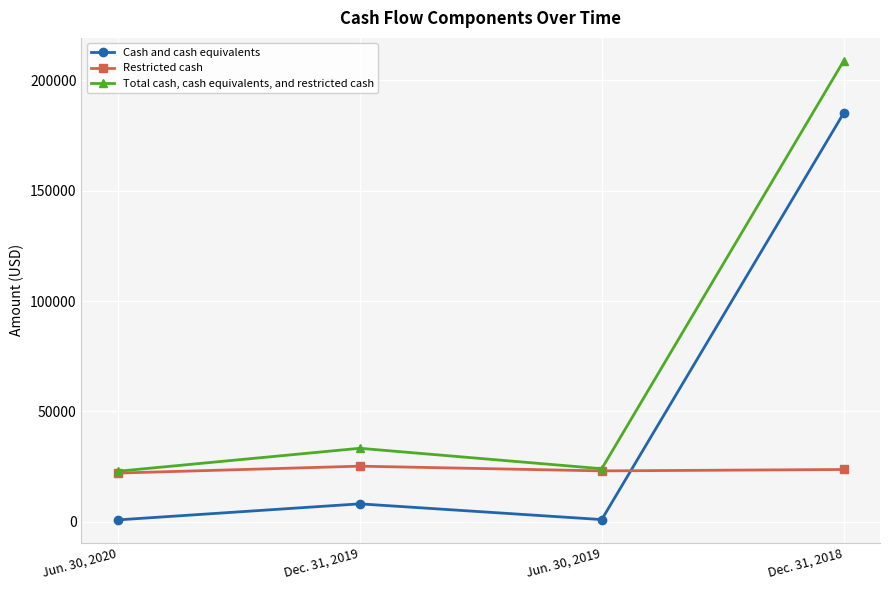

What is the maximum value shown in the chart?

208891